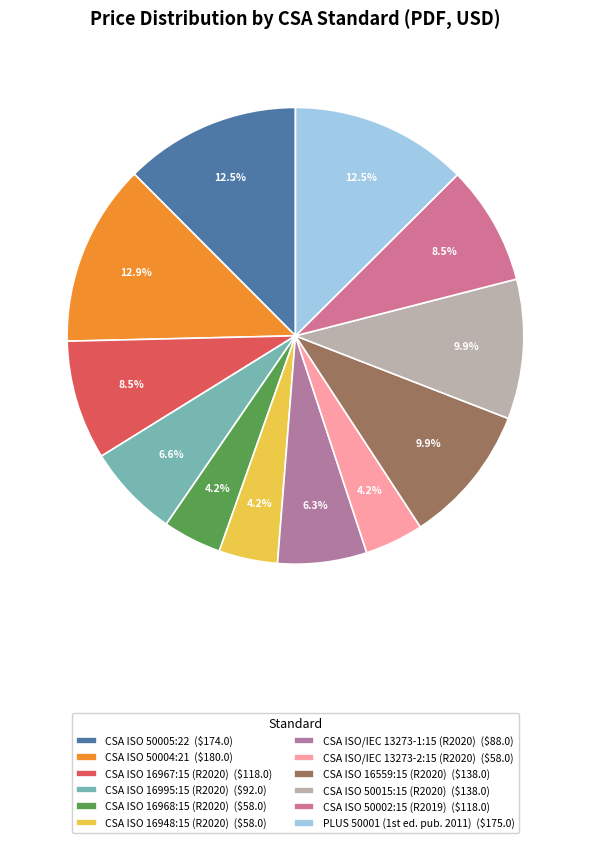

What is the change in value from CSA ISO 16967:15 (R2020) to CSA ISO/IEC 13273-1:15 (R2020)?

-30